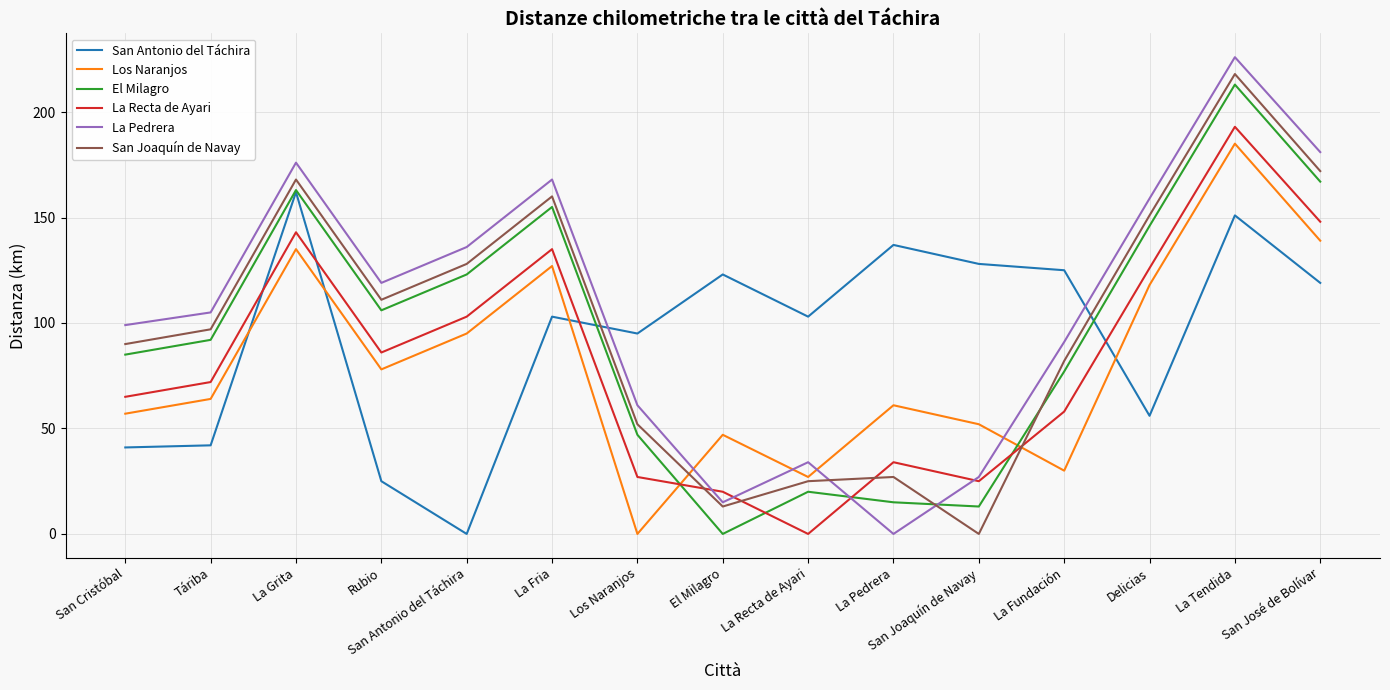

At which label does La Recta de Ayari reach its peak?

La Tendida